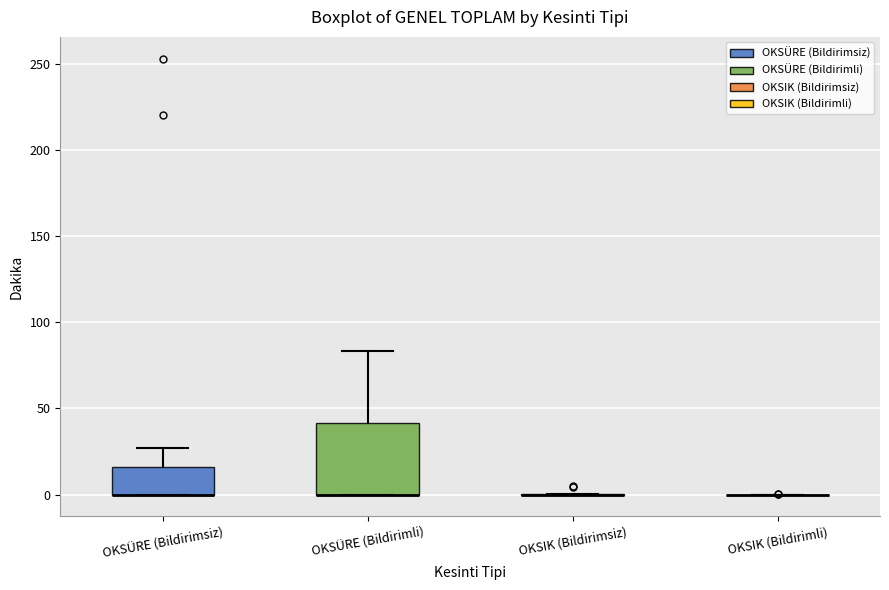

Comparing the boxes themselves (not the whiskers), which one is the tallest?

OKSÜRE (Bildirimli)